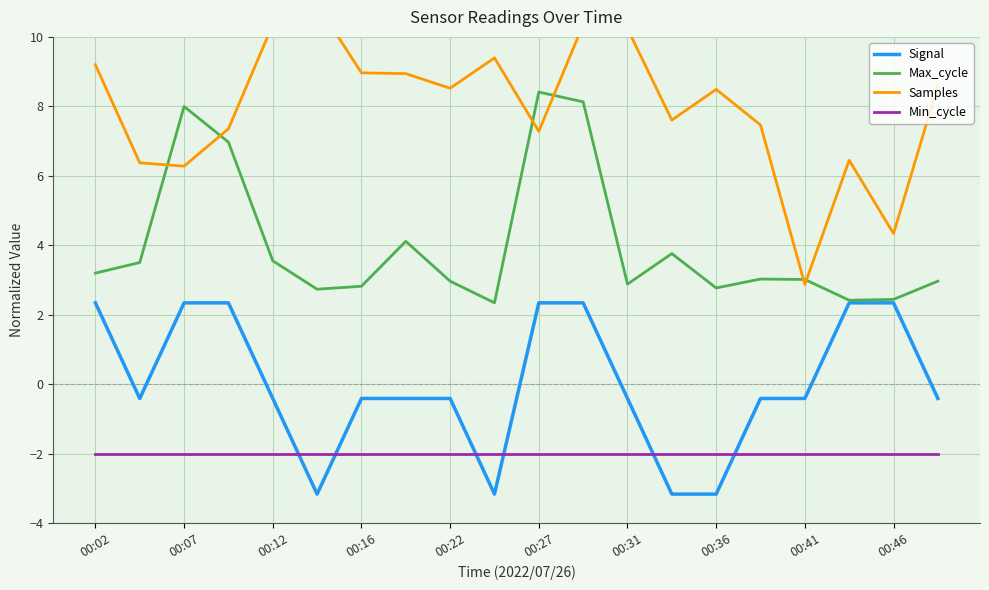

The Min_cycle series shows -2.0 at 00:41. True or false?

True